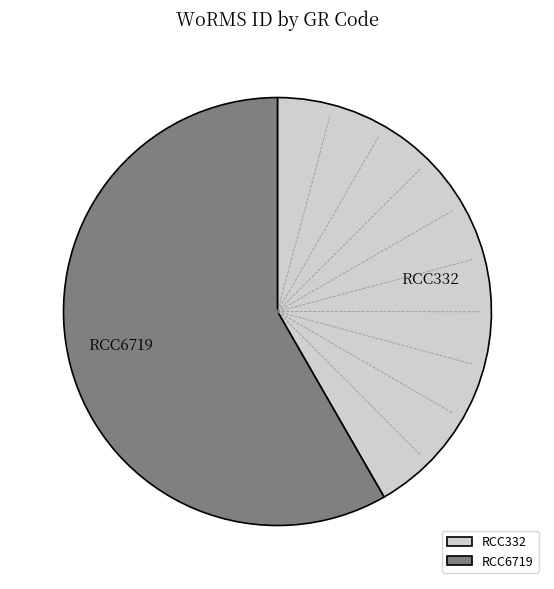

Approximately how many times larger is the value at RCC332 compared to RCC6719?

0.7